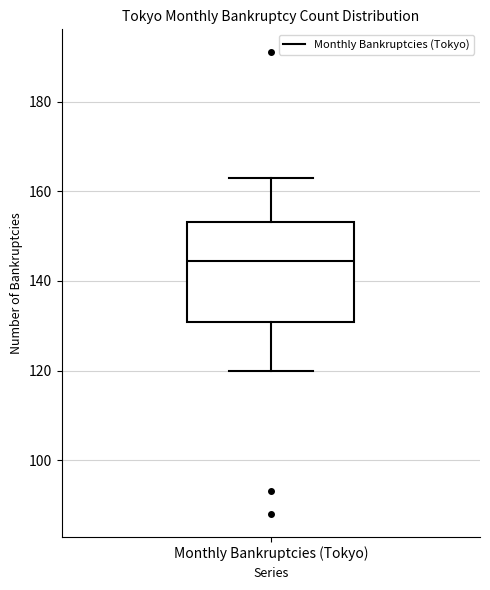

Where does the median line of the box for Monthly Bankruptcies (Tokyo) sit on the y-axis? The values are not printed on the chart, so give them approximately, as read against the axis.

144